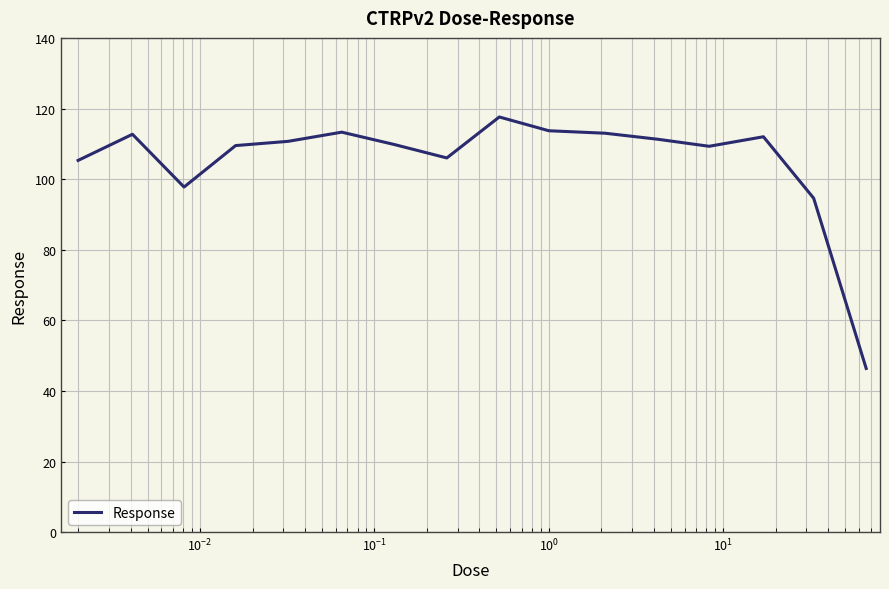

What is the greatest value displayed?

117.6